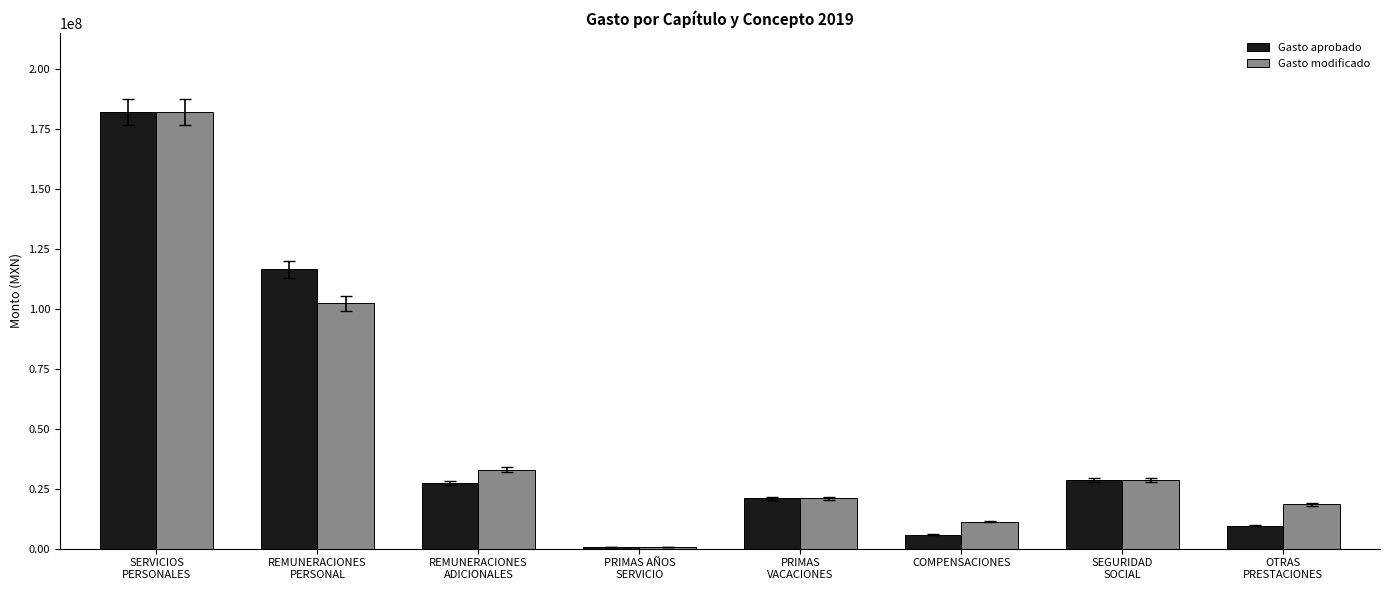

At which label does Gasto modificado first exceed 28499984?

SERVICIOS
PERSONALES